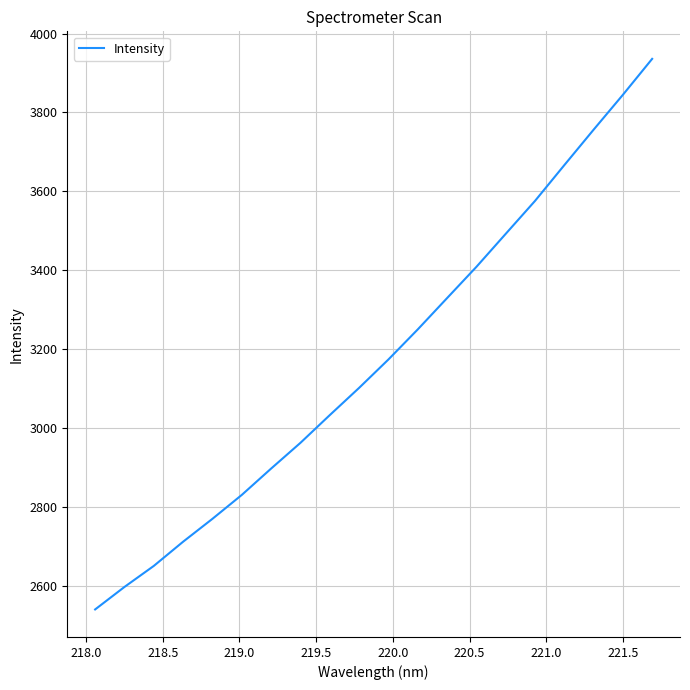

Is this an area chart (filled region under the line)?

No